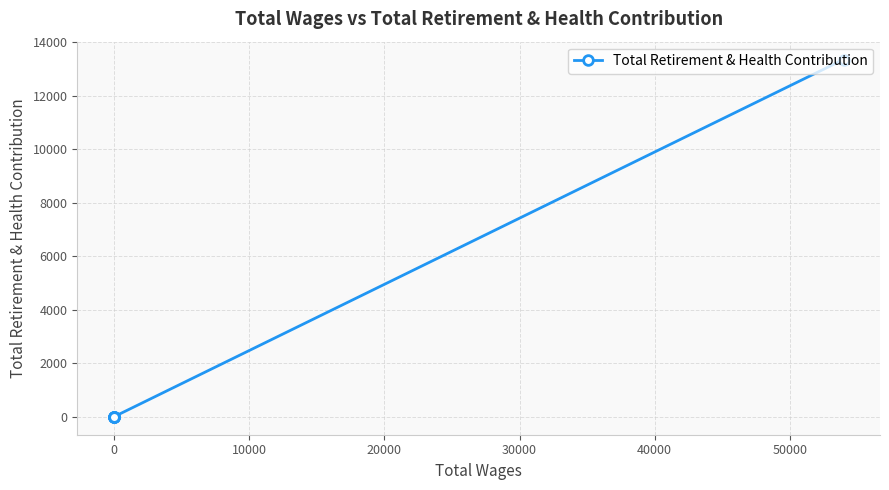

Reading left to right, list all the values displayed in this chart.

13344	0	0	0	0	0